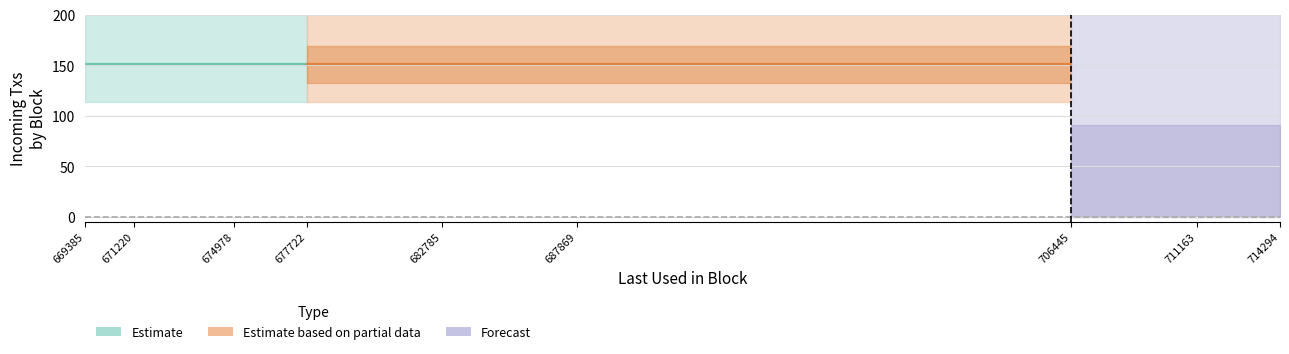

True or false: incoming_txs and balance cross at least once.

False